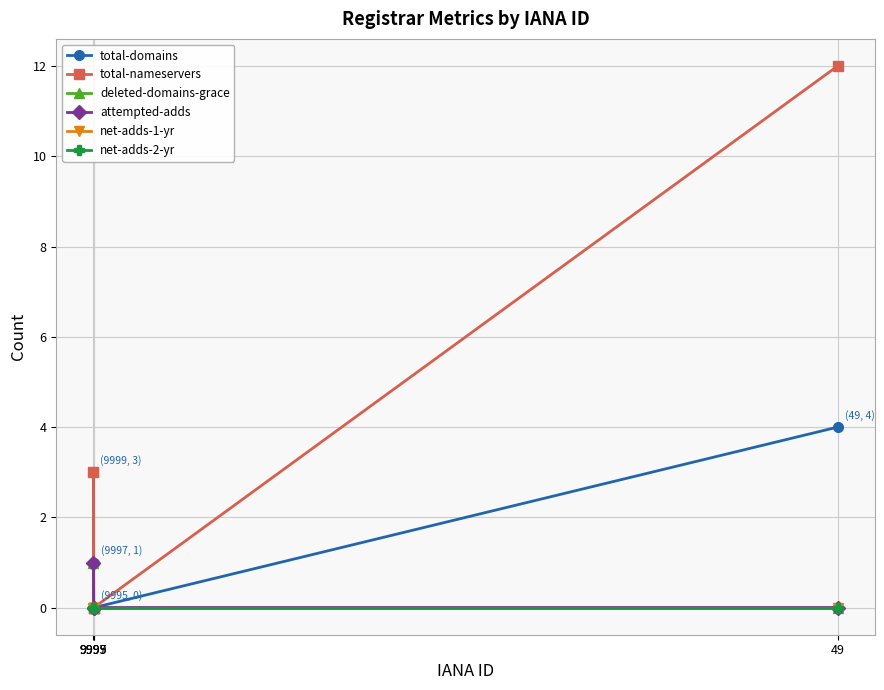

How many distinct data groups are displayed?

6